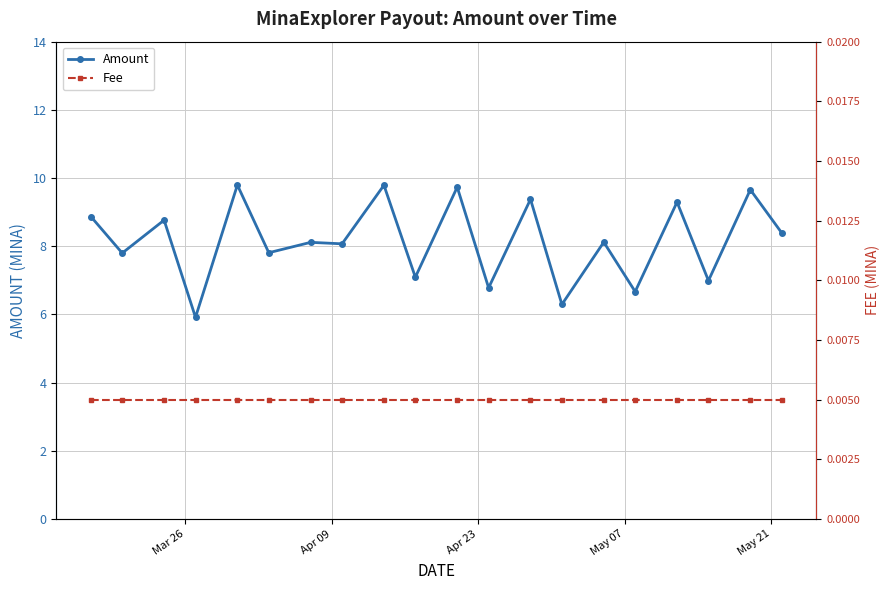

What are all the series names shown in the legend?

Amount, Fee